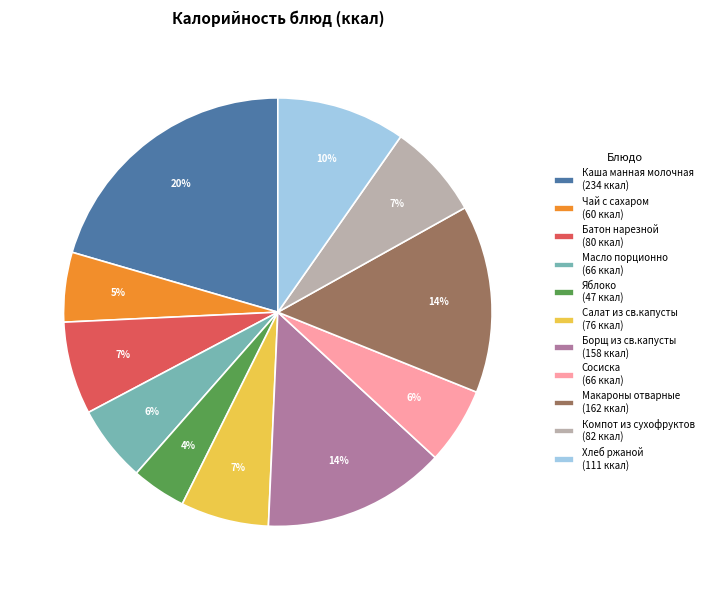

What is the smallest slice in the pie chart?

Яблоко